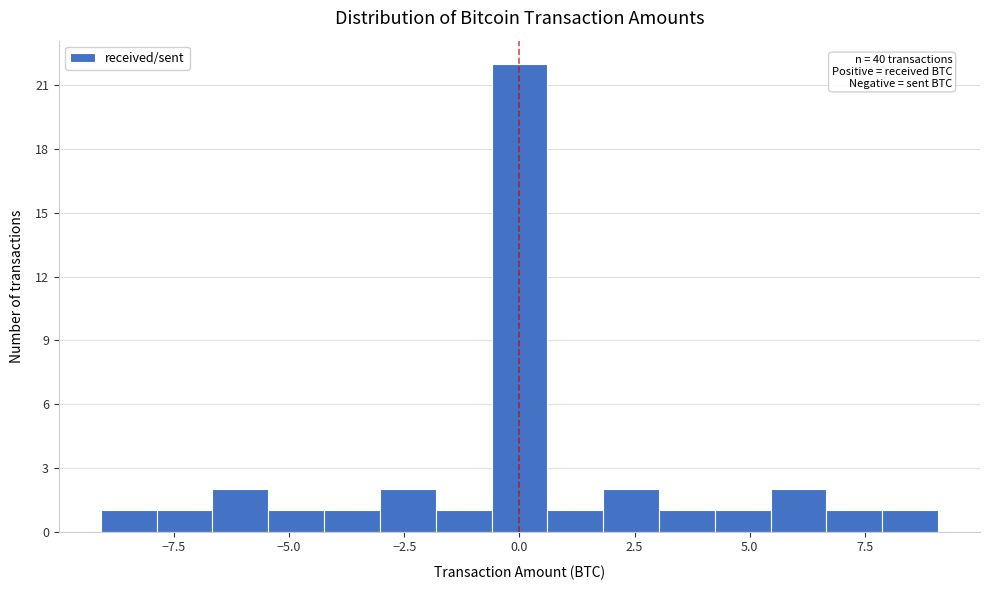

Read against the x-axis, roughly where is the centre of the tallest bar?

0.0